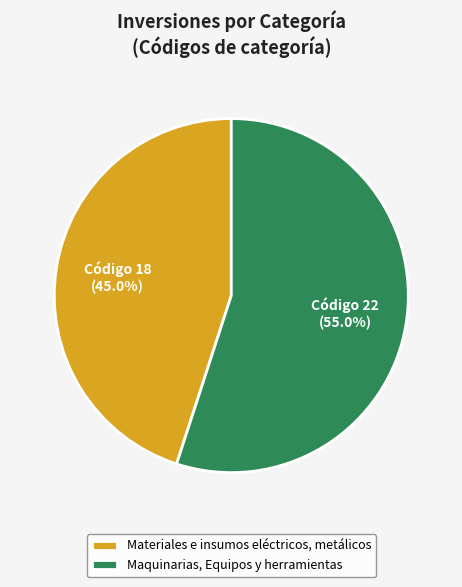

What percentage is the Materiales e insumos eléctricos, metálicos slice, to the nearest percent?

45%